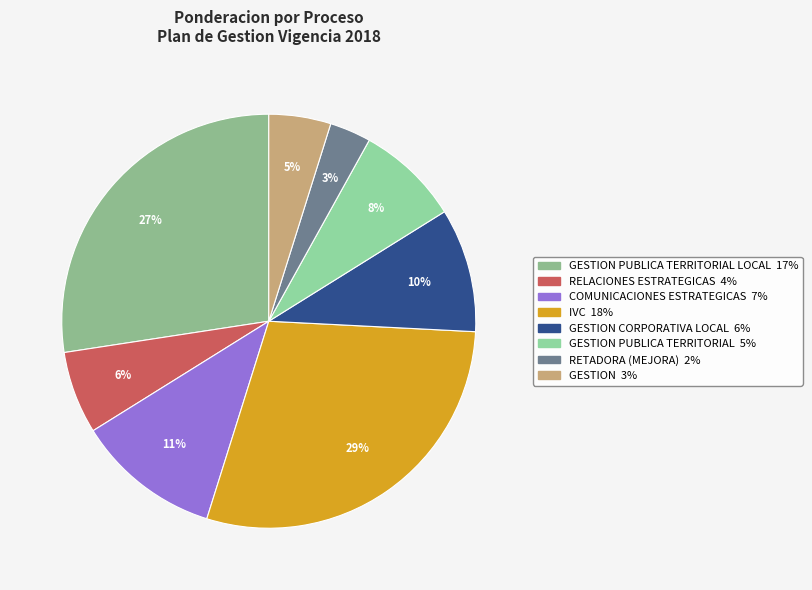

To the nearest percent, what is the difference between the largest and smallest slice percentages?

26%